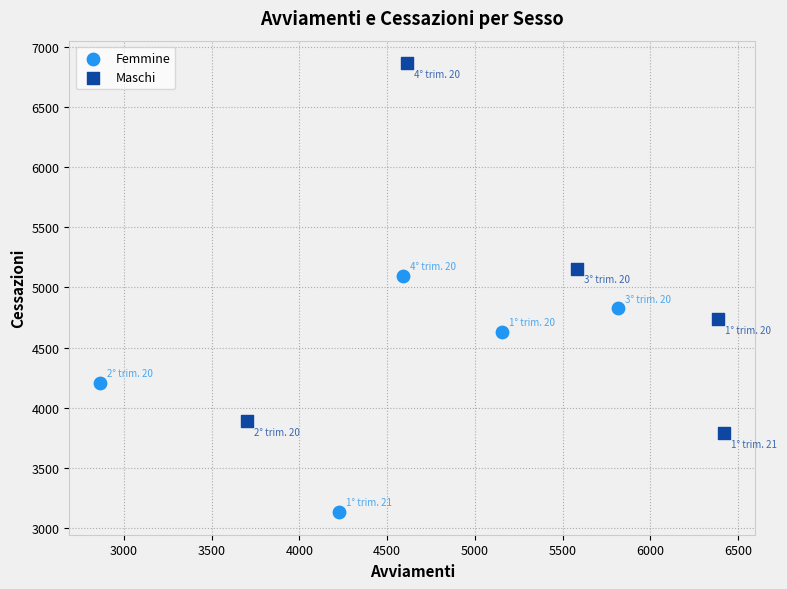

What are all the series names shown in the legend?

Femmine, Maschi